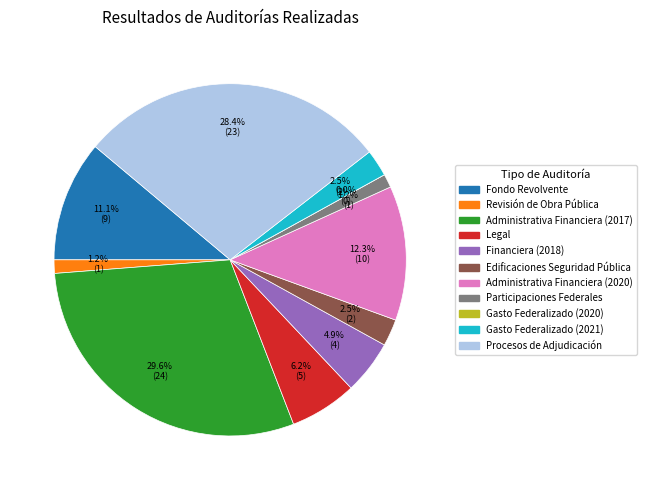

What portion of the pie excludes Gasto Federalizado (2021)?

97.5%